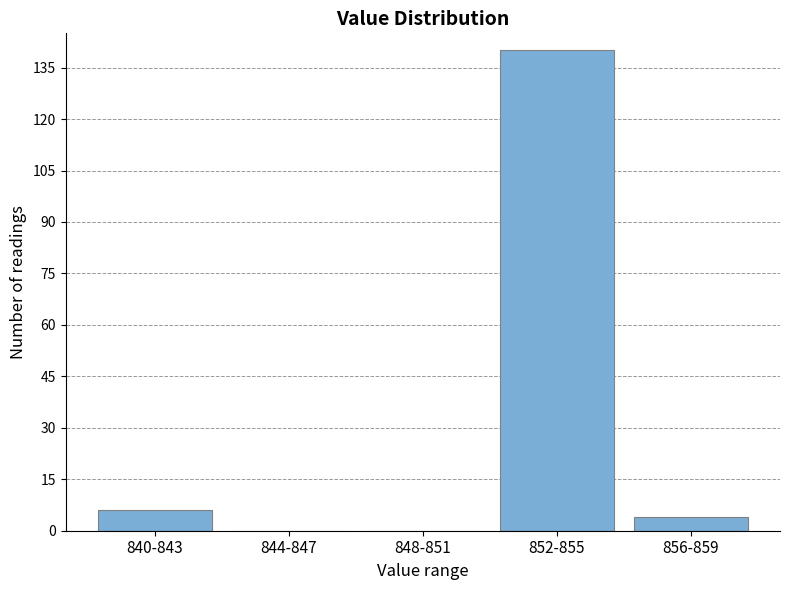

Reading left to right, what are all the values shown in this chart?

840-843=6	844-847=0	848-851=0	852-855=140	856-859=4